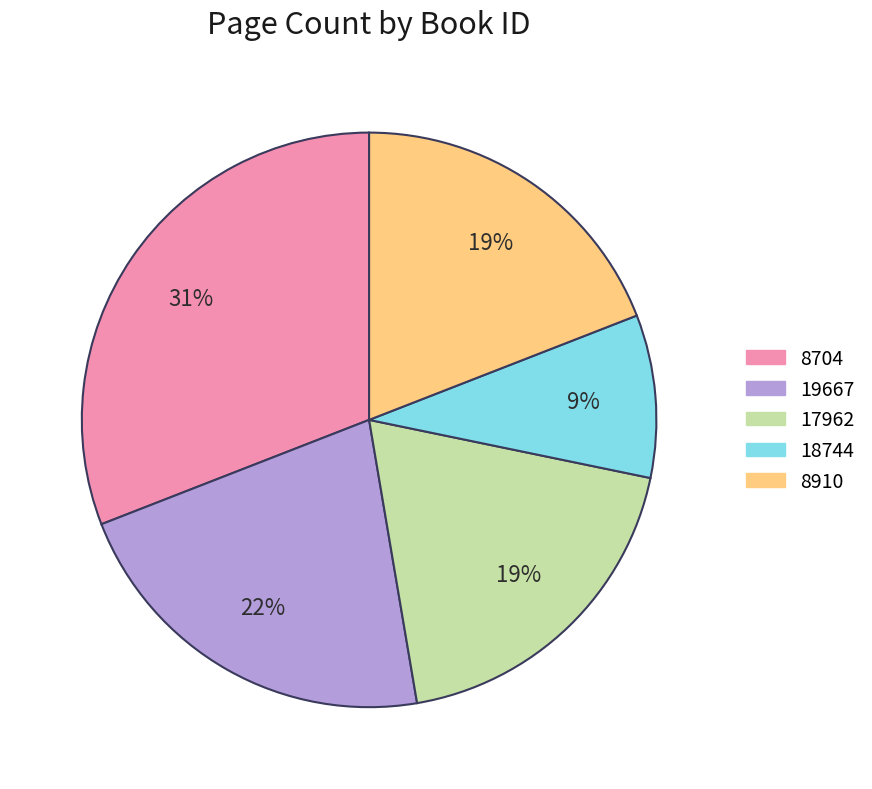

Combined, do 17962 and 8910 account for over 50%?

No